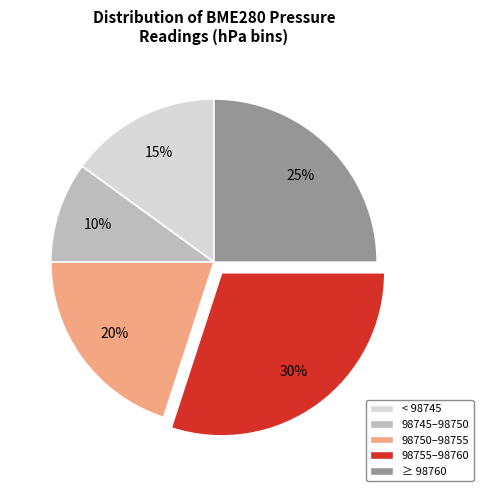

To the nearest percent, what is the average slice percentage?

20%